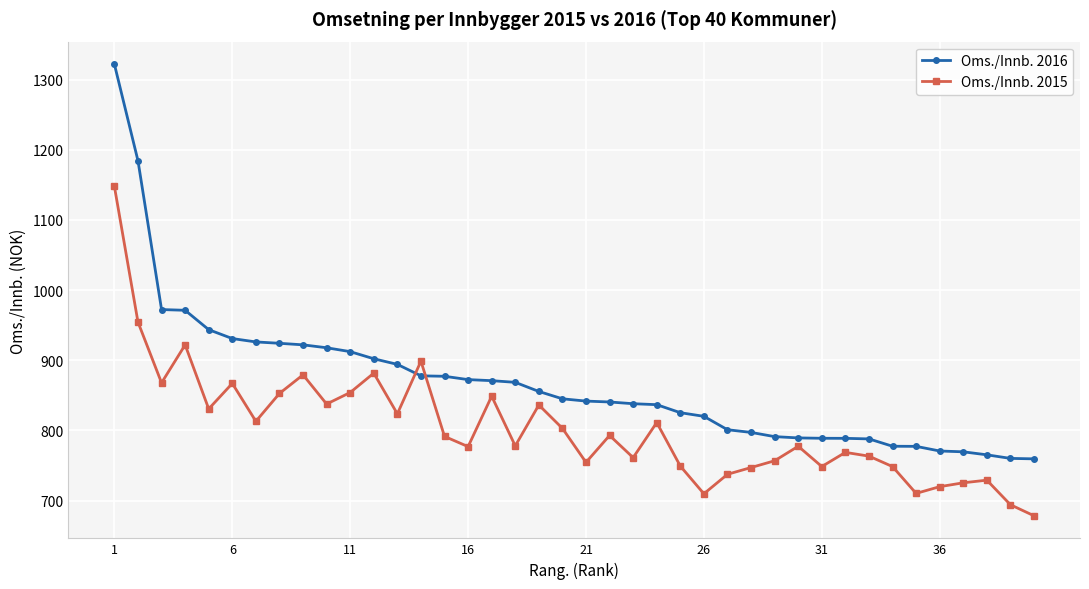

What is the average value of the Oms./Innb. 2016 series?

868.0